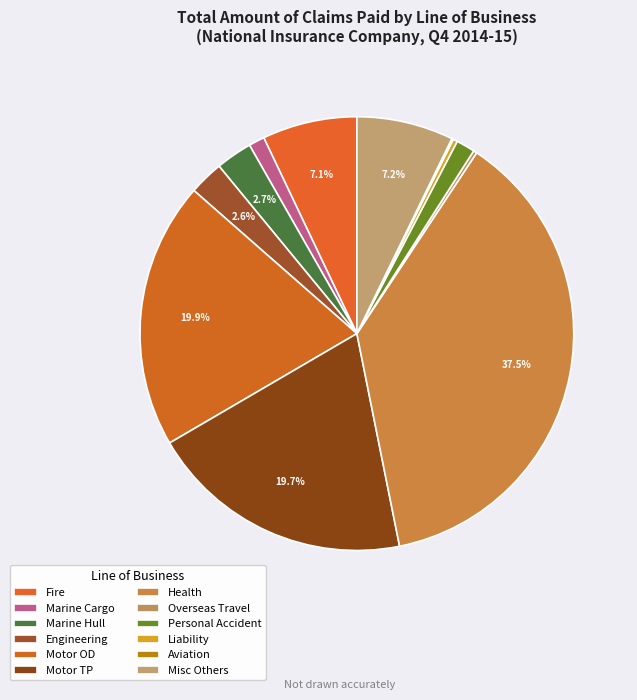

How many segments does this pie chart have?

12